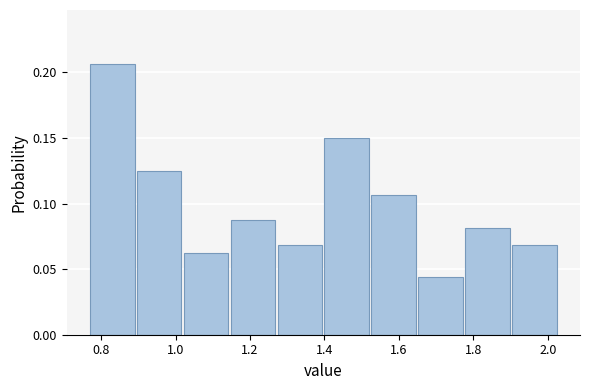

Reading left to right, list every bar in this chart as the range it spans on the x-axis followed by its height. Neither the bar edges nor the heights are printed on the chart, so give them approximately, as read against the axes.

0.770 to 0.896: 0.205
0.896 to 1.022: 0.125
1.022 to 1.148: 0.065
1.148 to 1.274: 0.090
1.274 to 1.400: 0.070
1.400 to 1.526: 0.150
1.526 to 1.652: 0.105
1.652 to 1.778: 0.045
1.778 to 1.904: 0.080
1.904 to 2.030: 0.070